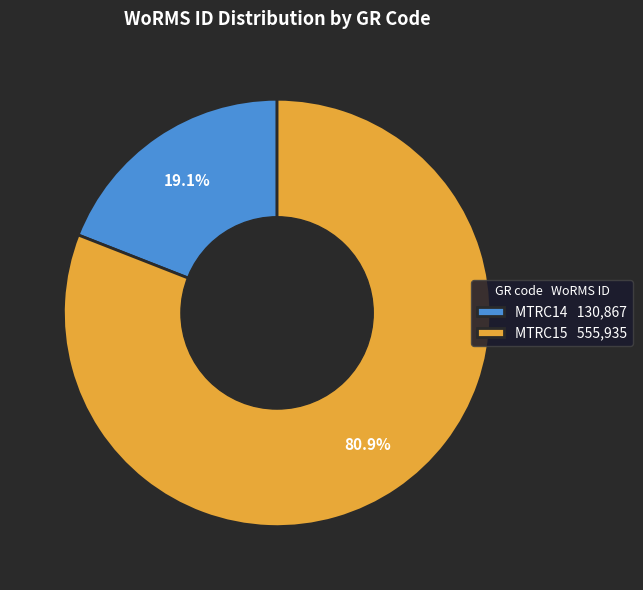

Which has a higher value, MTRC15 or MTRC14?

MTRC15